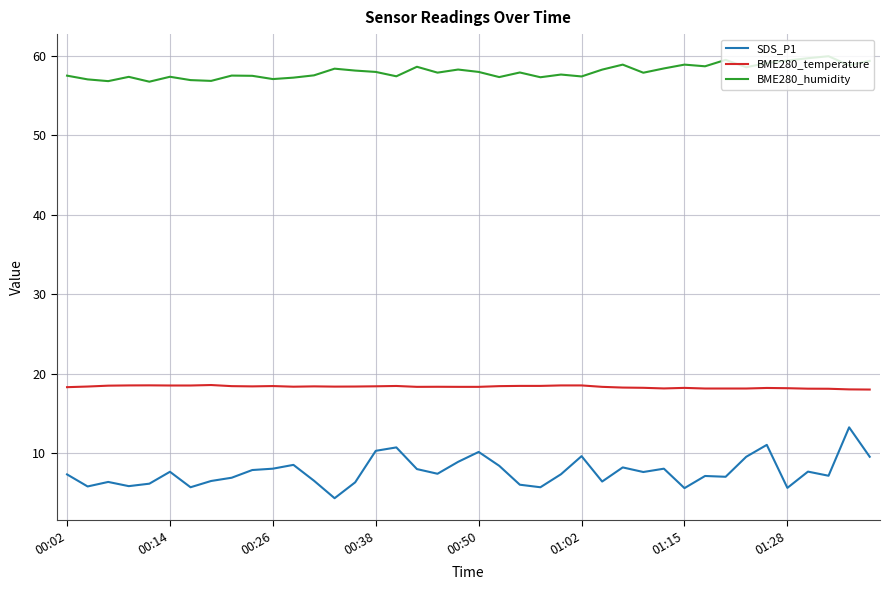

Which series has the largest total across all categories?

BME280_humidity